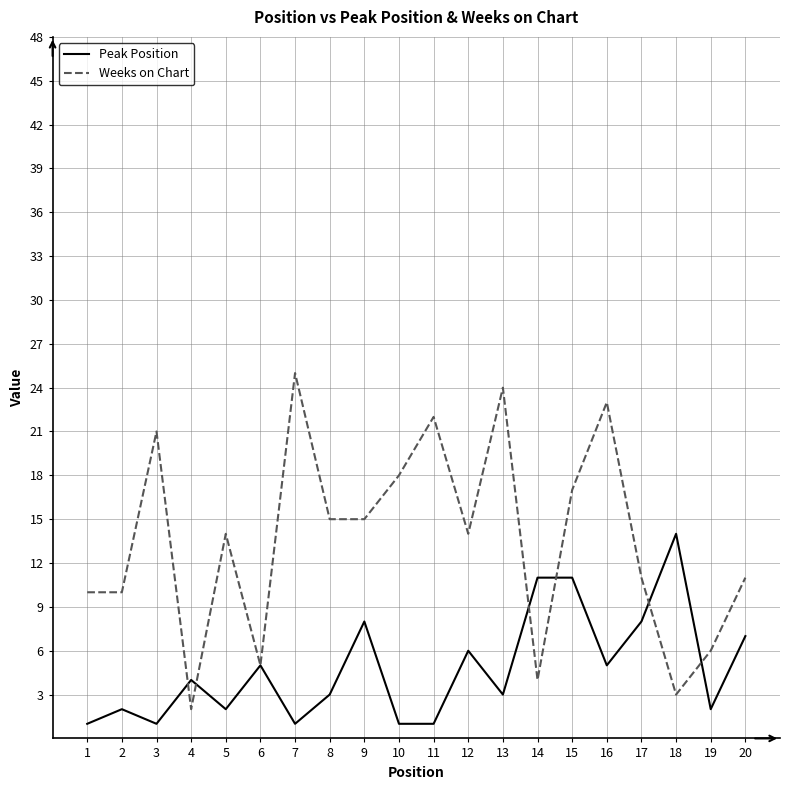

What is the average value of the Peak Position series?

5